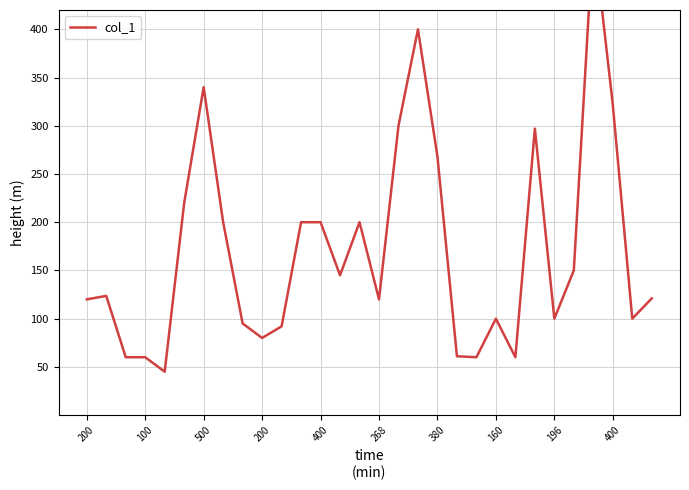

Reading right to left, what are all the values shown in this chart?

121.0	100.0	322.0	500.0	150.0	100.0	297.1	60.0	100.0	60.0	61.0	268.0	400.0	300.0	120.0	200.0	145.0	200.0	200.0	92.0	80.0	95.0	200.0	340.0	220.0	45.0	60.0	60.0	123.6	120.0